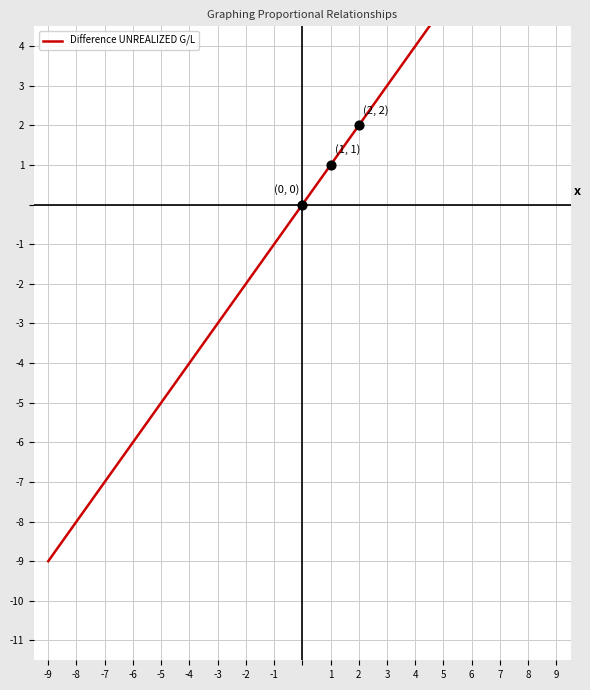

Which has a higher value, 5 or -5?

5